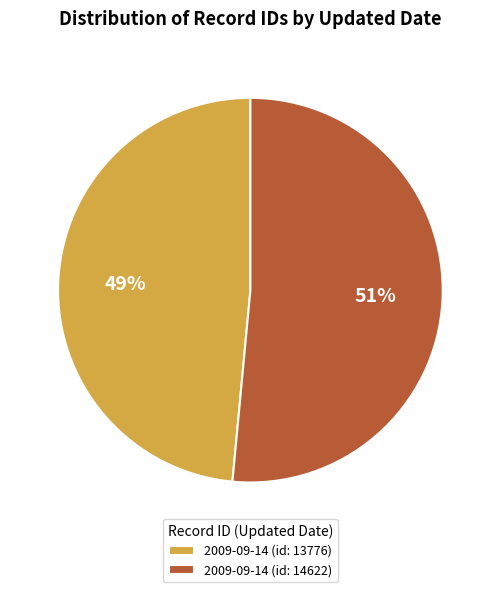

Do 2009-09-14 (id: 14622) and 2009-09-14 (id: 13776) together represent more than half of the pie?

Yes